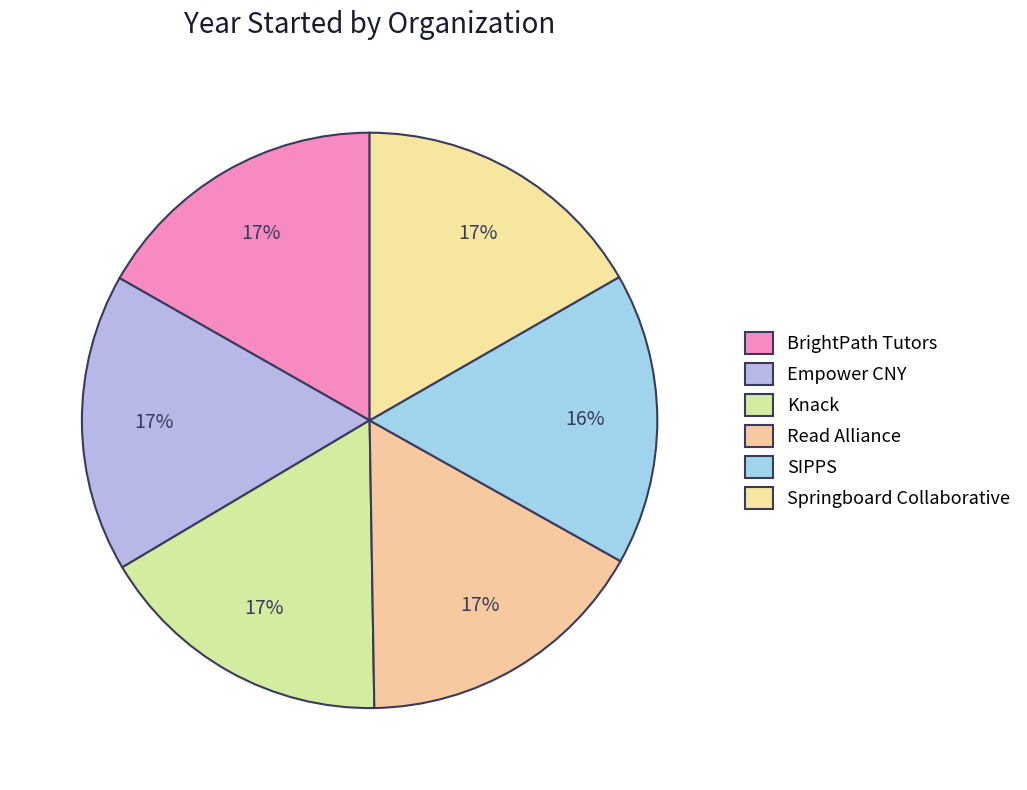

Is it true that Empower CNY is 17% of the pie?

True